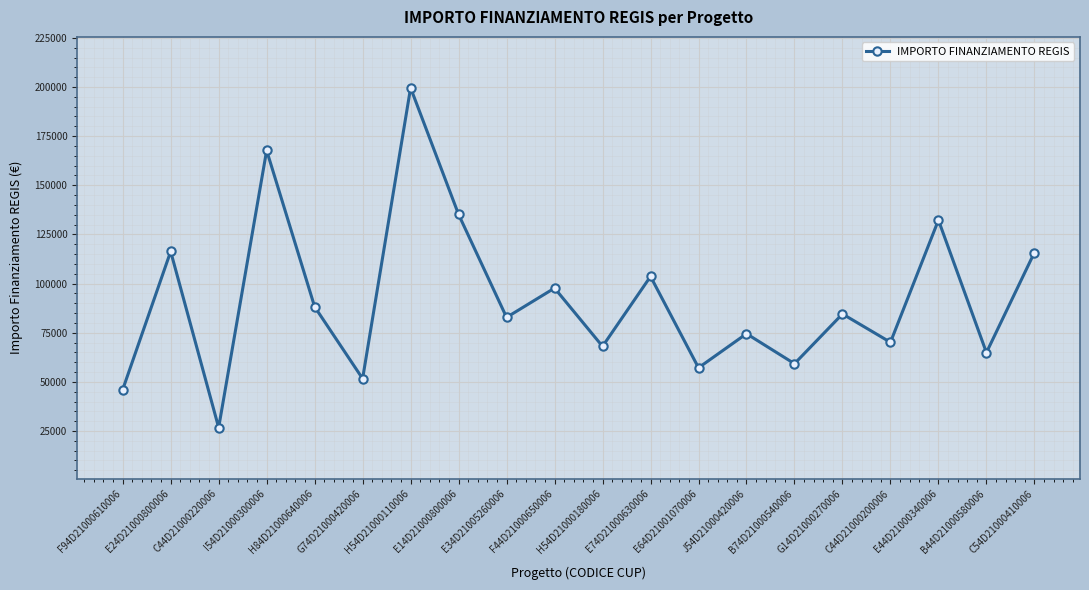

True or false: there are more than 0 points higher than both neighbors.

True